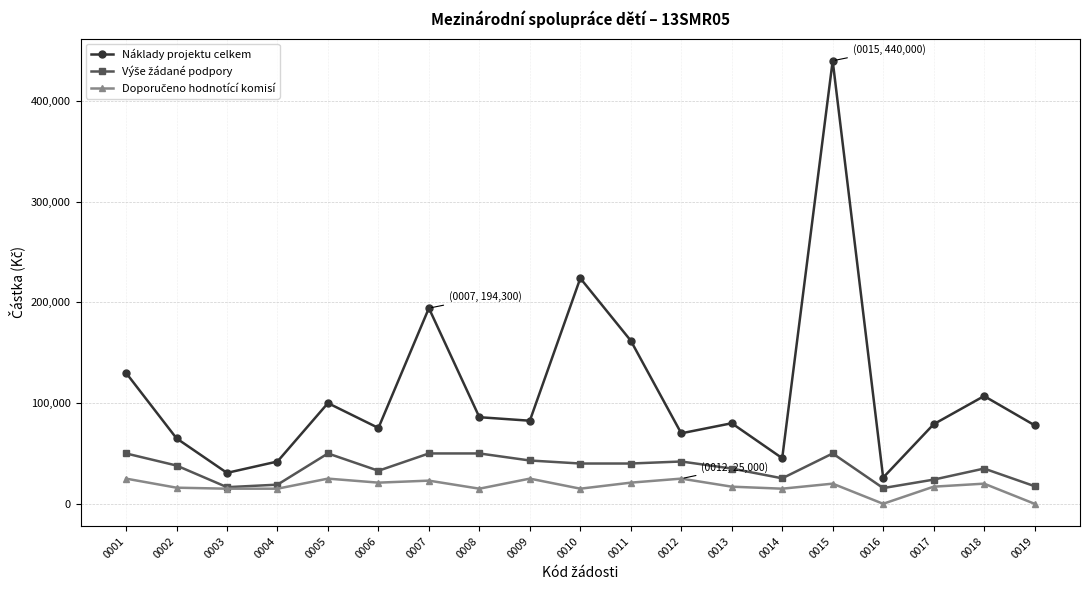

True or false: Náklady projektu celkem has more than 1 points higher than both neighbors.

True